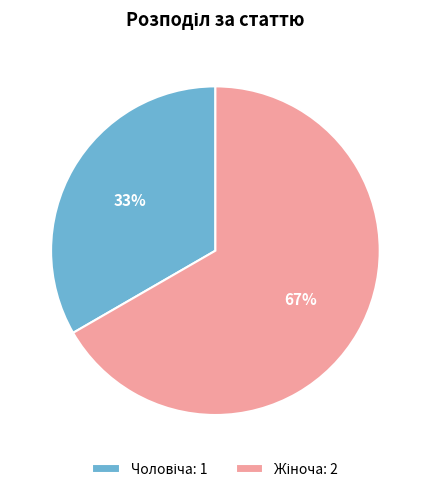

Count the number of slices in the pie.

2